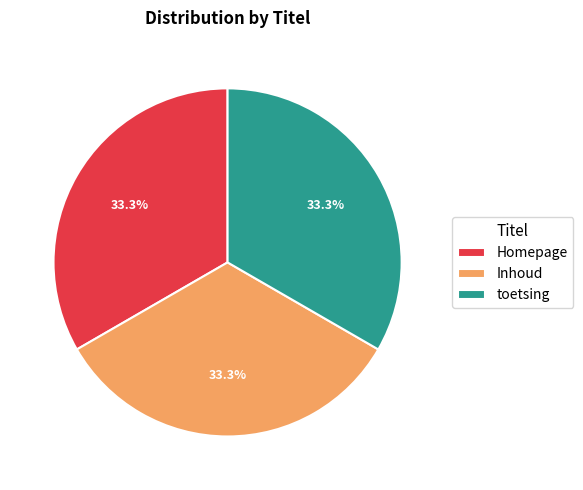

Does toetsing account for over 50% of the chart?

No